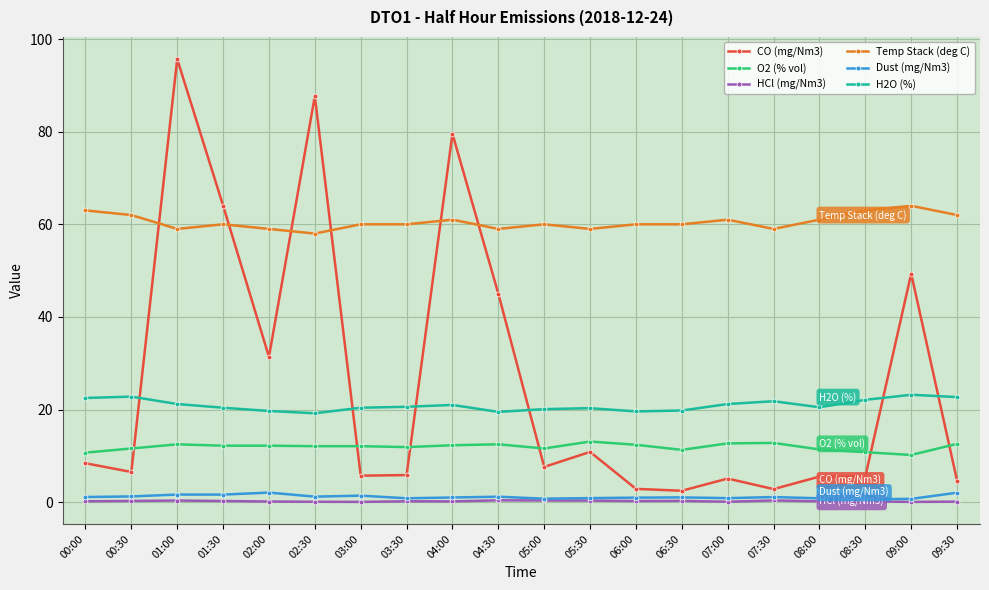

What is the value of the Temp Stack (deg C) point at the 8th from the left?

60.0